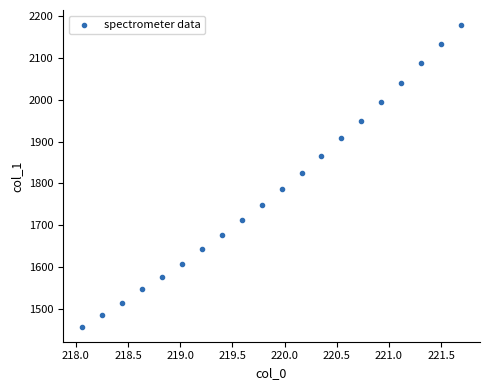

What is the range of X values (max minus min)?

3.6